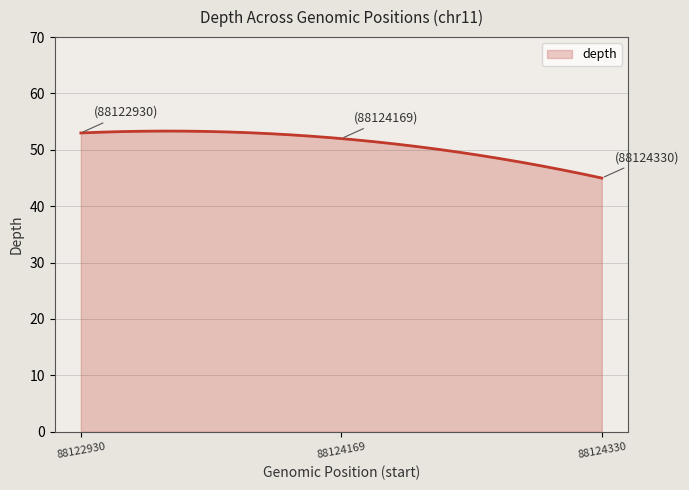

What is the difference between the maximum and minimum values?

8.3